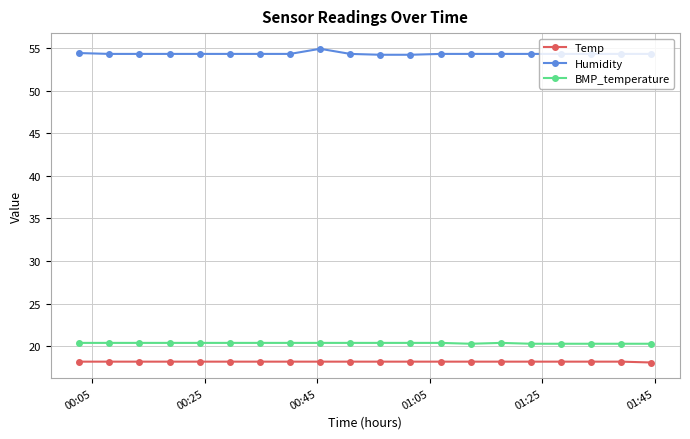

What are all the series names shown in the legend?

Temp, Humidity, BMP_temperature